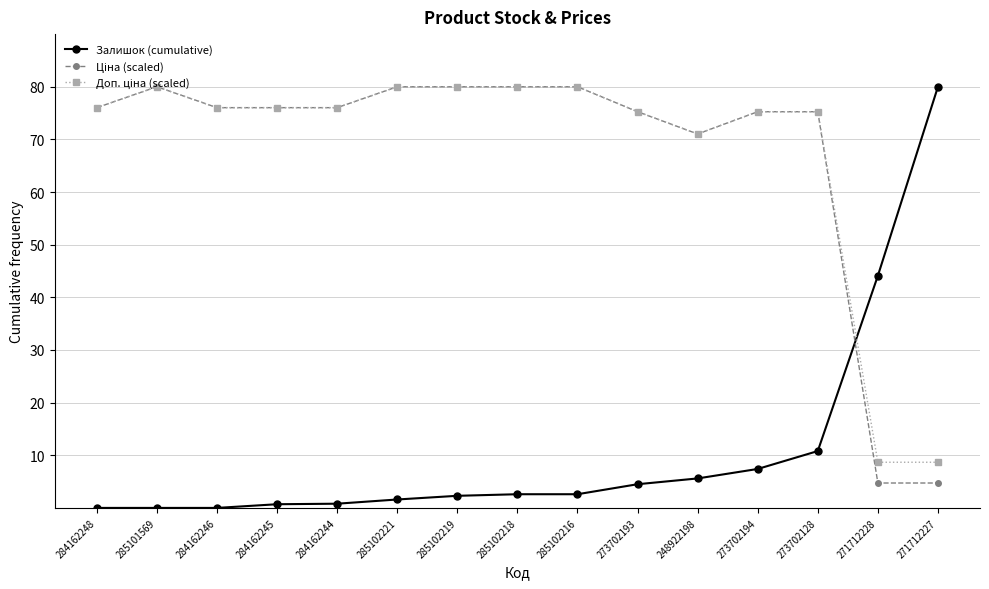

What is the label of the 13th point from the left?

273702128